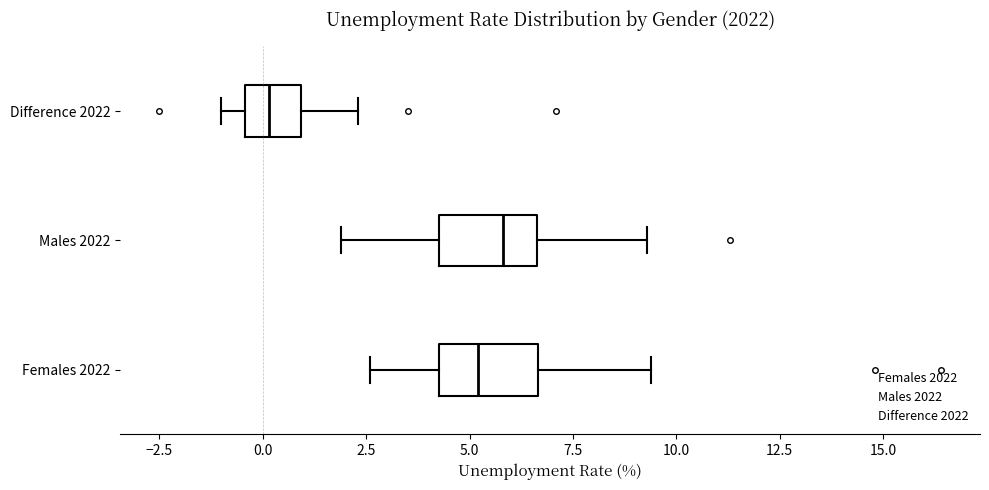

Where is the left edge of the box for Males 2022 on the x-axis? The values are not printed on the chart, so give them approximately, as read against the axis.

4.5